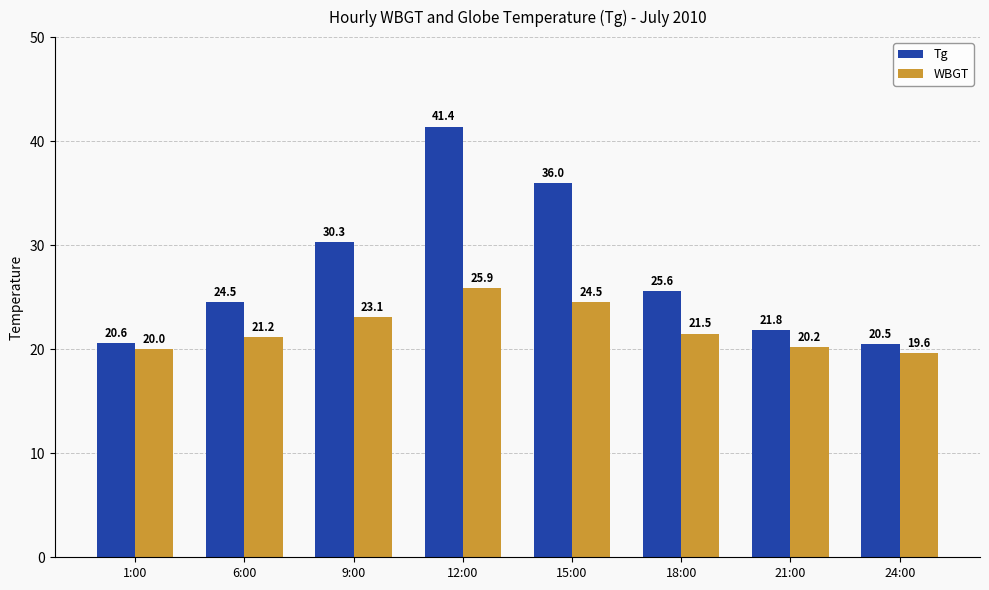

What is the sum of all Tg values?

220.7